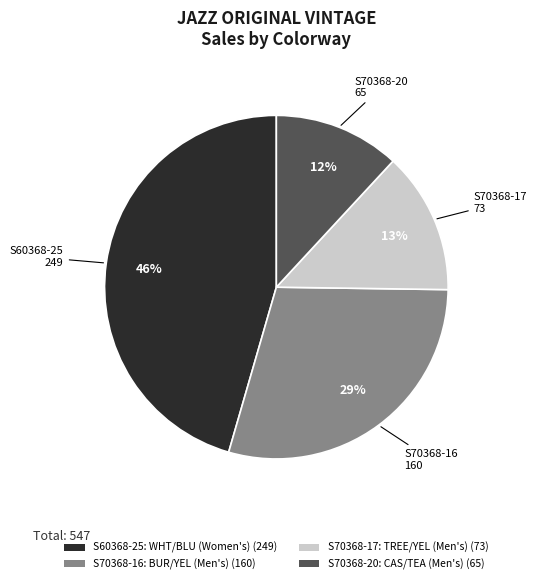

Is S70368-17: TREE/YEL (Men's) (73) the majority of the pie?

No